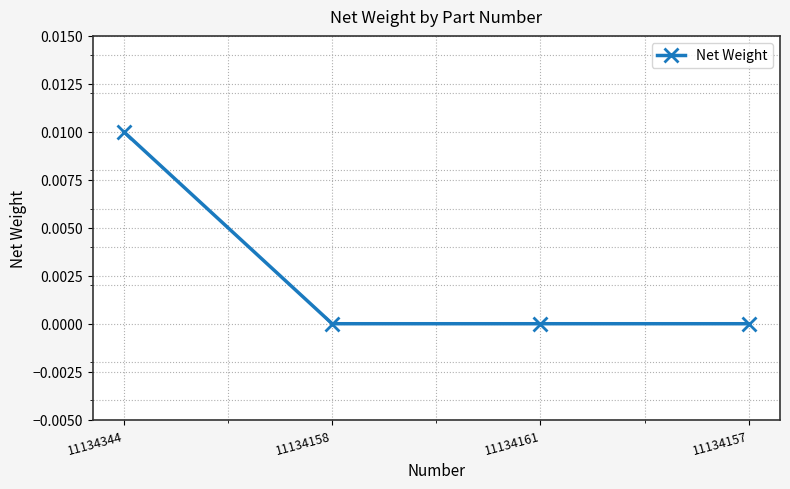

Which category has the highest value across all series?

11134344